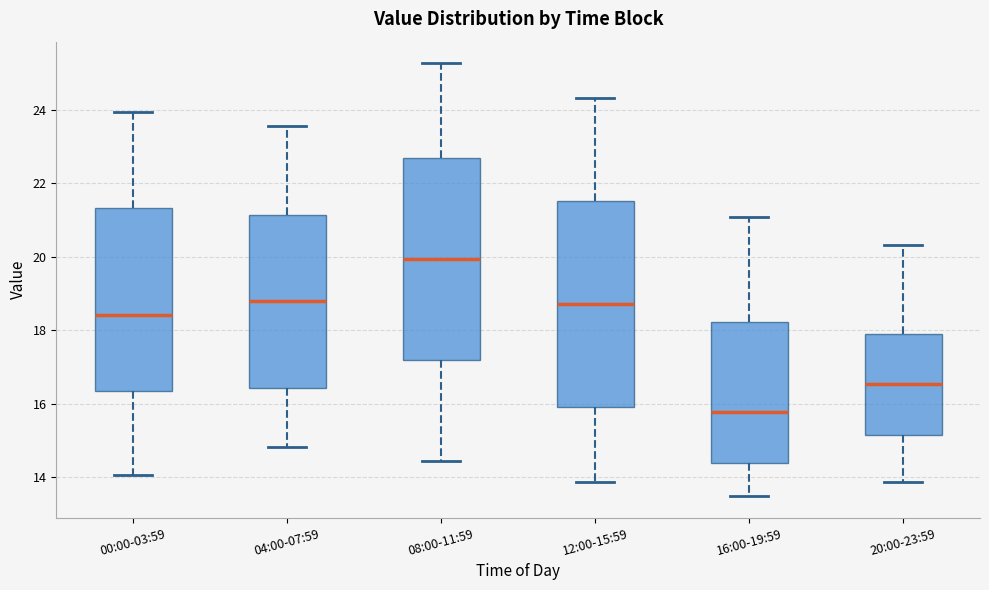

Which box's median line is the lowest?

16:00-19:59